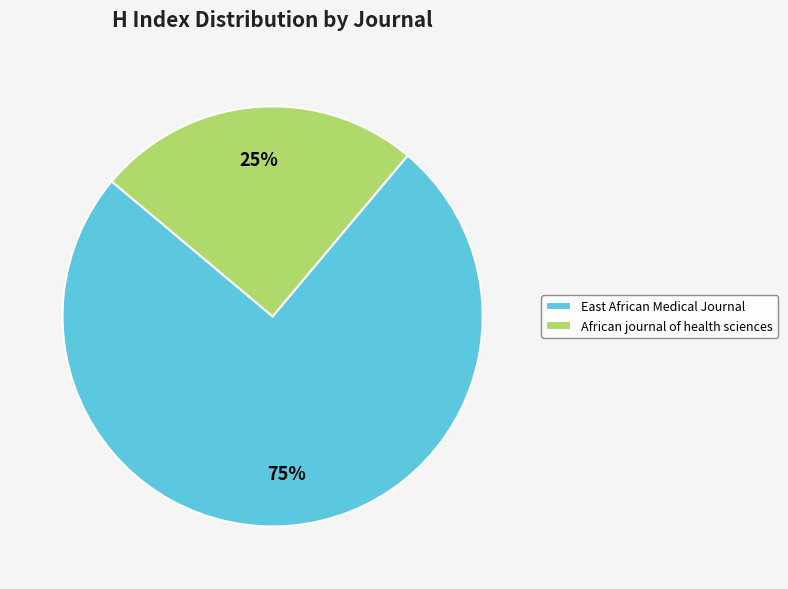

Does East African Medical Journal account for over 50% of the chart?

Yes